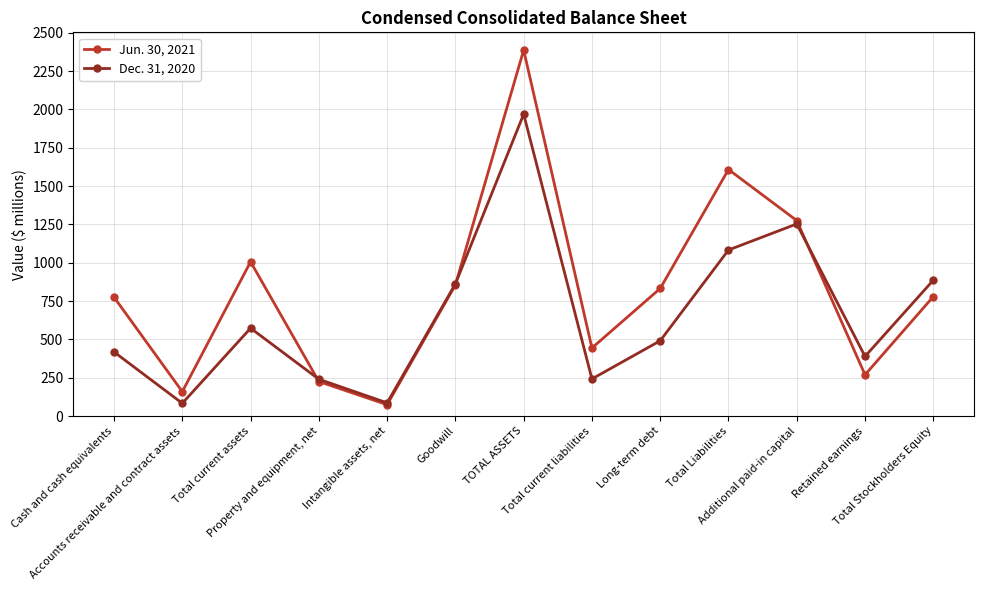

What position from the right is Total Stockholders Equity?

1